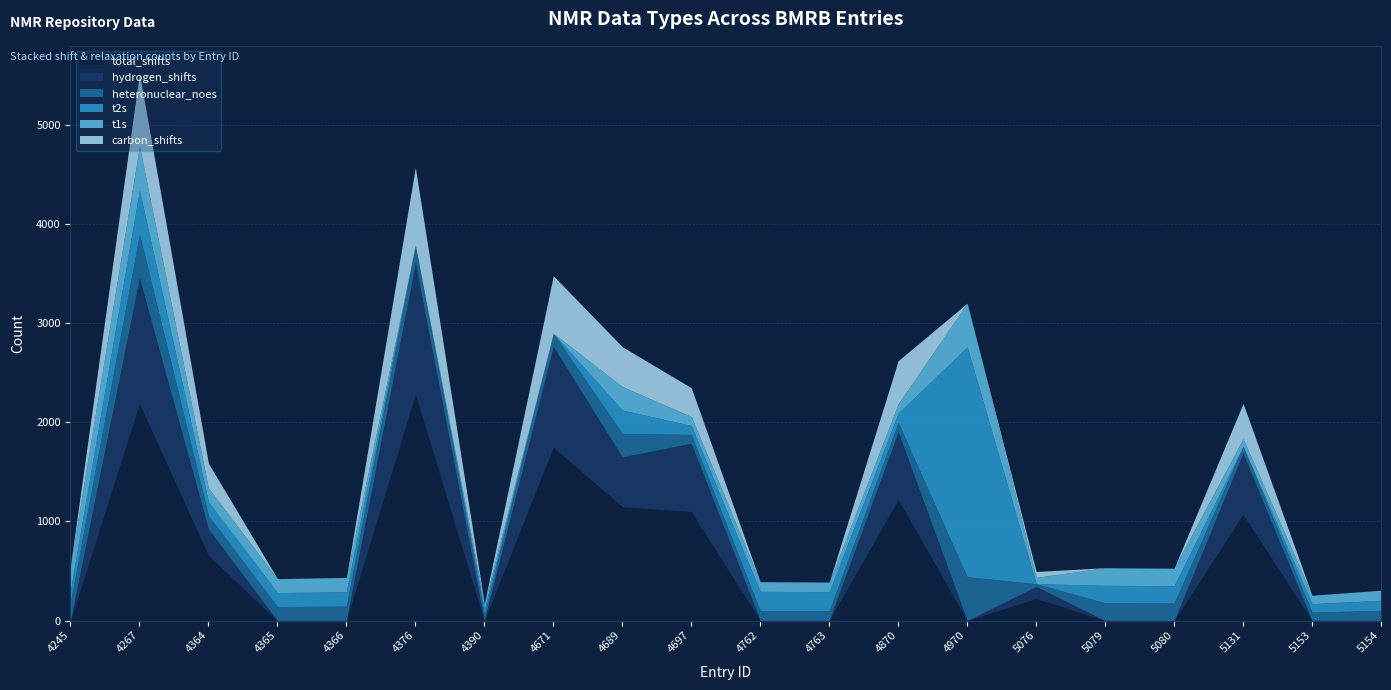

Where is the first local minimum for heteronuclear_noes?

4364